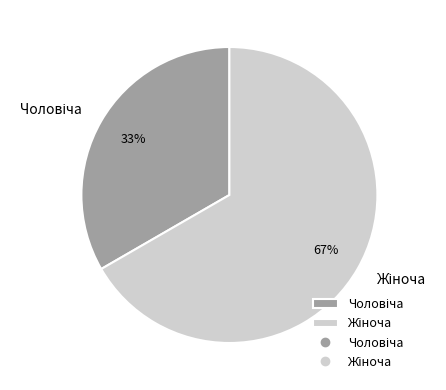

Does any single category account for the majority?

Yes